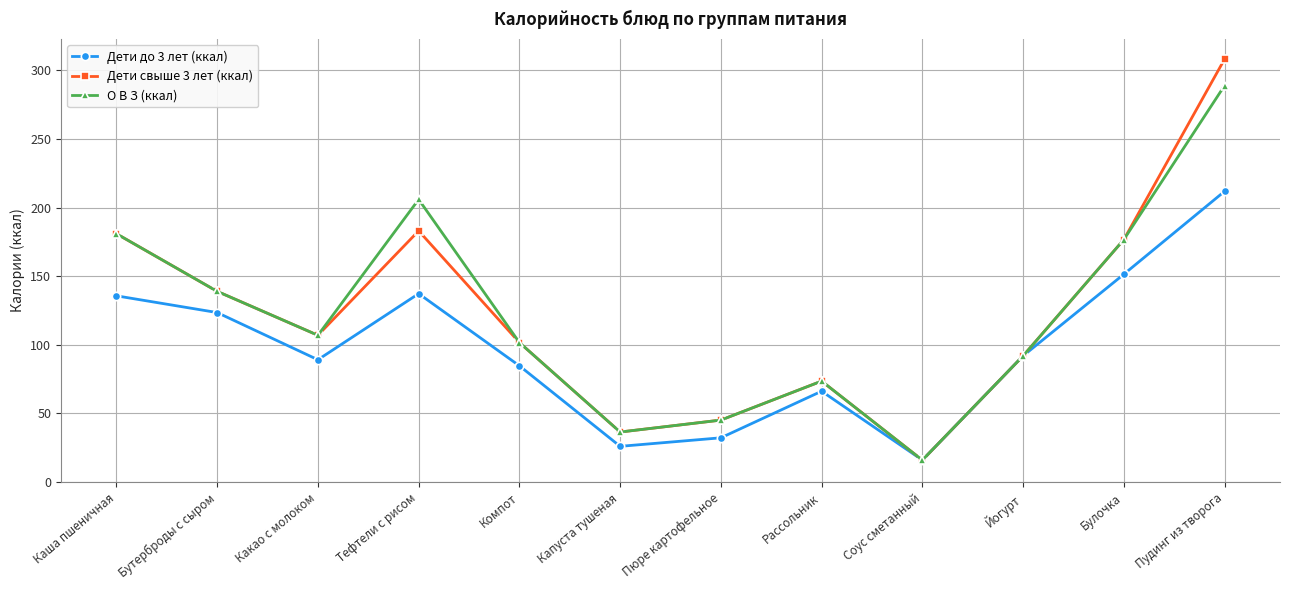

Which series changed the most between Соус сметанный and Пудинг из творога?

Дети свыше 3 лет (ккал)